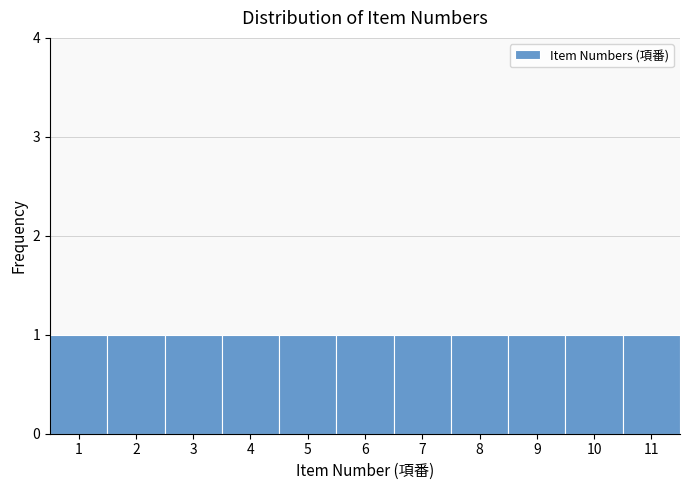

Reading left to right, transcribe this chart: for each bar, give the range it covers on the x-axis and its height. The values are not printed on the chart, so give them approximately, as read against the axis.

0.5 to 1.5: 1
1.5 to 2.5: 1
2.5 to 3.5: 1
3.5 to 4.5: 1
4.5 to 5.5: 1
5.5 to 6.5: 1
6.5 to 7.5: 1
7.5 to 8.5: 1
8.5 to 9.5: 1
9.5 to 10.5: 1
10.5 to 11.5: 1